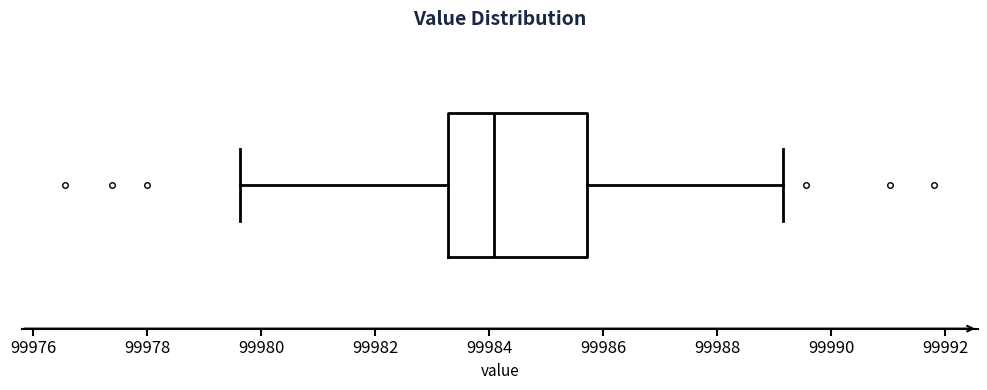

Read this box plot against the x-axis: the position of the median line, the range covered by the box, and the ends of both whiskers. The values are not printed on the chart, so give them approximately, as read against the axis.

median 99984.0, box 99983.2 to 99985.8, whiskers 99979.6 to 99989.2